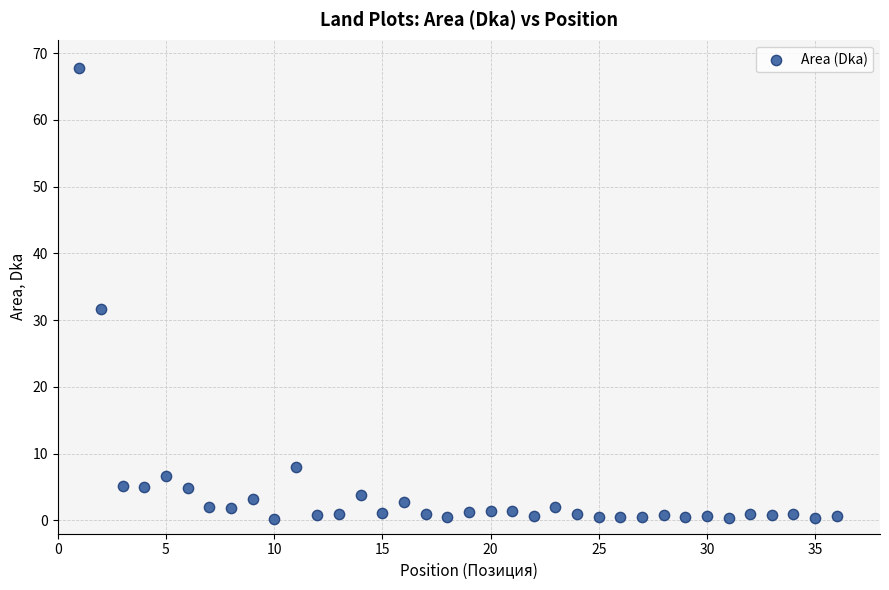

What is the range of Y values (max minus min)?

67.6